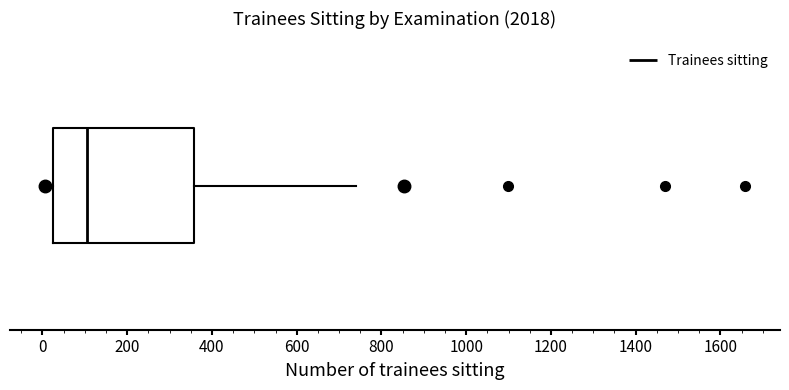

Read this box plot against the x-axis: the position of the median line, the range covered by the box, and the ends of both whiskers. The values are not printed on the chart, so give them approximately, as read against the axis.

median 100, box 20 to 360, whiskers 0 to 740